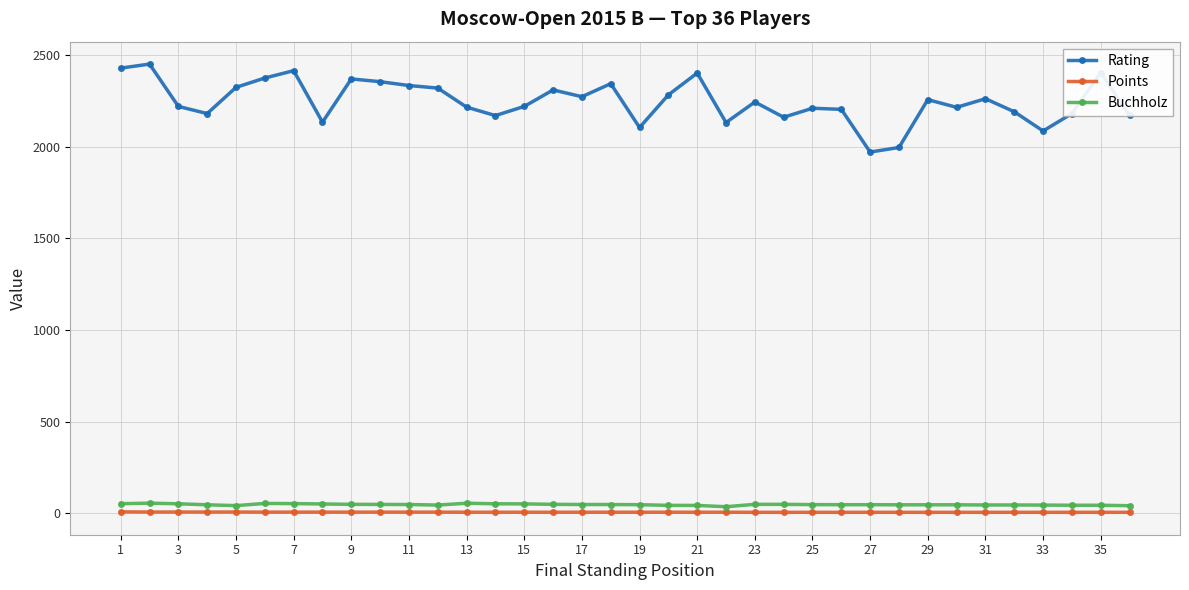

Which series has the largest range (max minus min)?

Rating